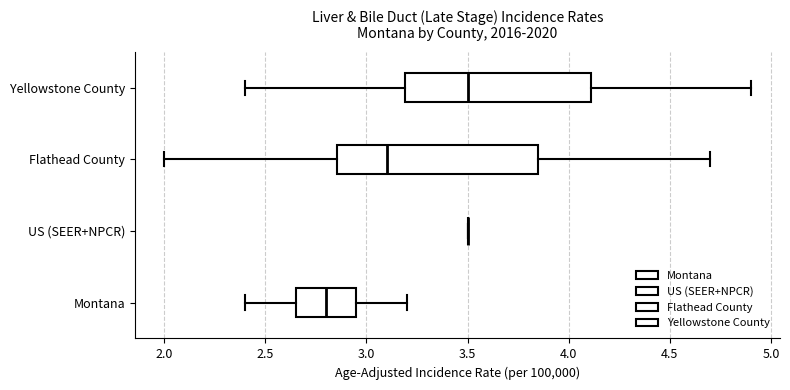

Reading bottom to top, read every box against the x-axis: the position of its median line, the range the box covers, and the ends of its whiskers. The values are not printed on the chart, so give them approximately, as read against the axis.

Montana: median 2.80, box 2.65 to 2.95, whiskers 2.40 to 3.20
US (SEER+NPCR): box collapsed to a line at 3.50, whiskers 3.50 to 3.50
Flathead County: median 3.10, box 2.85 to 3.85, whiskers 2.00 to 4.70
Yellowstone County: median 3.50, box 3.20 to 4.10, whiskers 2.40 to 4.90